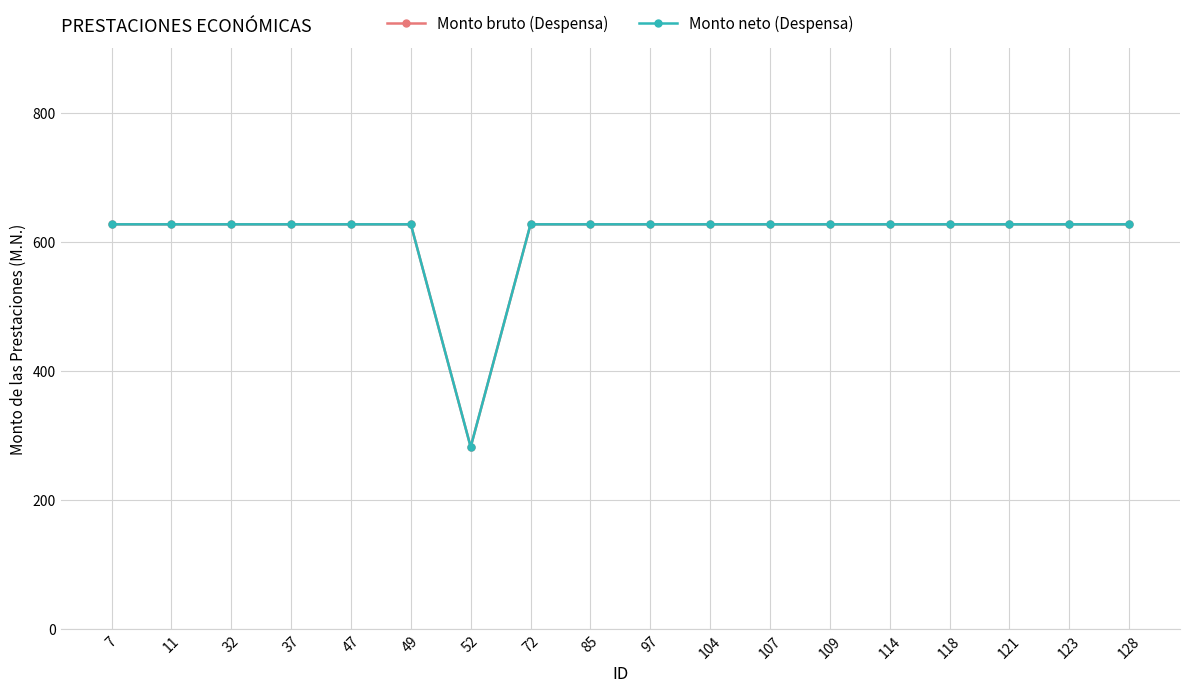

Does the chart have visible grid lines?

Yes